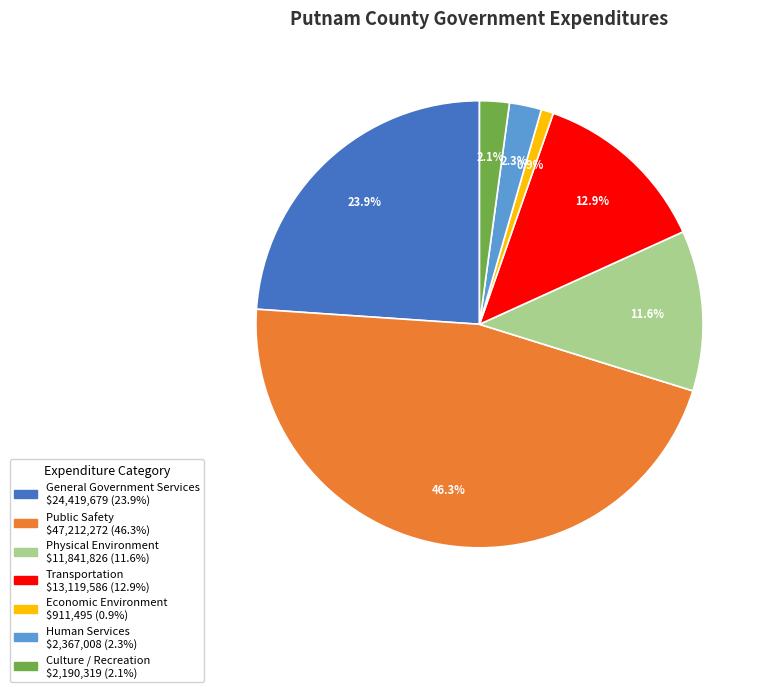

How many segments does this pie chart have?

7